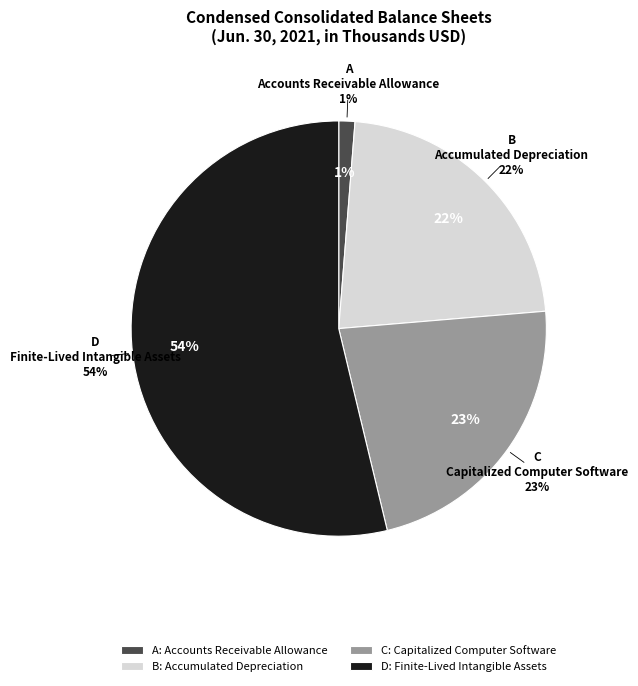

What is the smallest slice in the pie chart?

Accounts Receivable Allowance